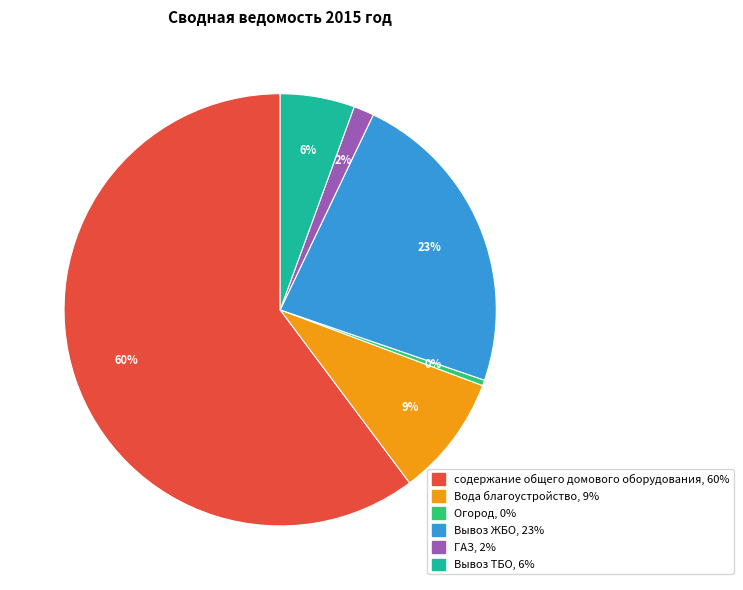

Combined, do Вывоз ТБО and ГАЗ account for over 50%?

No